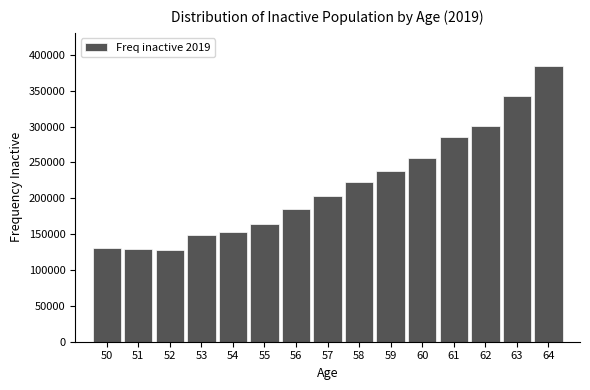

What is the change in value from 50 to 55?

+33542